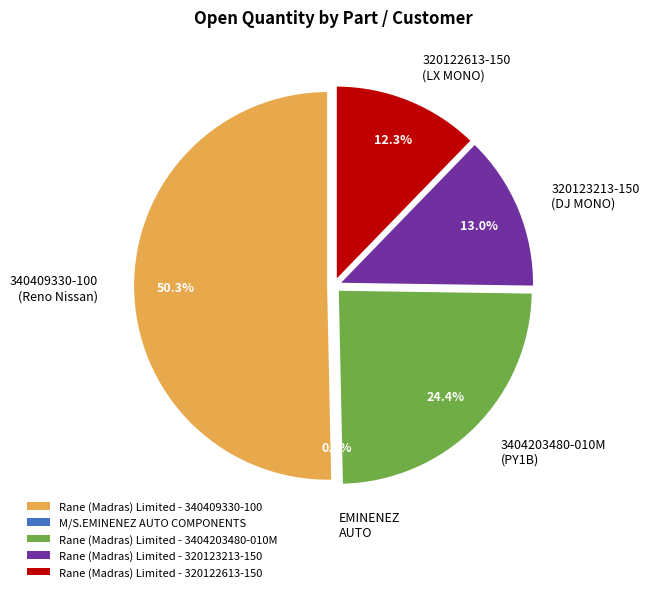

What is the ratio of the value at Rane (Madras) Limited - 320123213-150 to the value at Rane (Madras) Limited - 3404203480-010M?

0.5